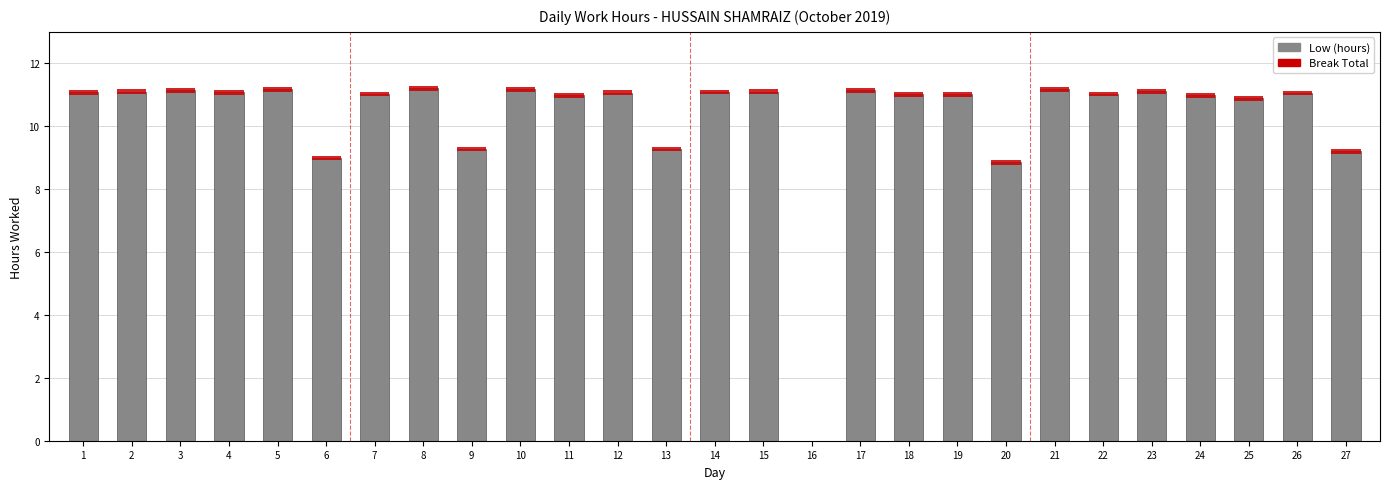

What is the spread (max minus min) of values at 6?

8.8